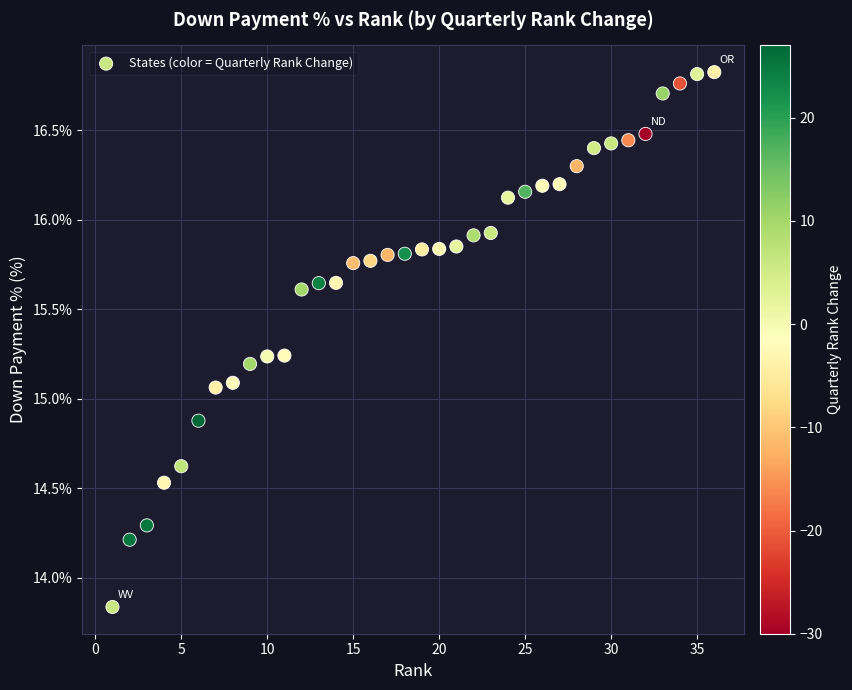

What is the range of X values (max minus min)?

35.0